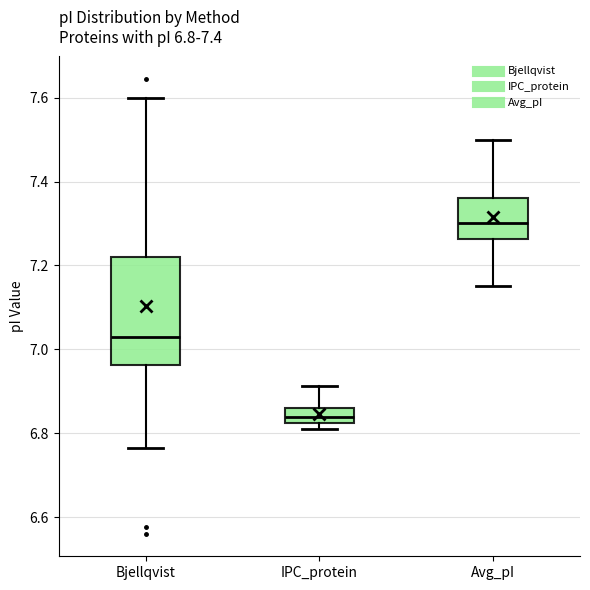

Which box is the tallest, from its lower edge to its upper edge?

Bjellqvist